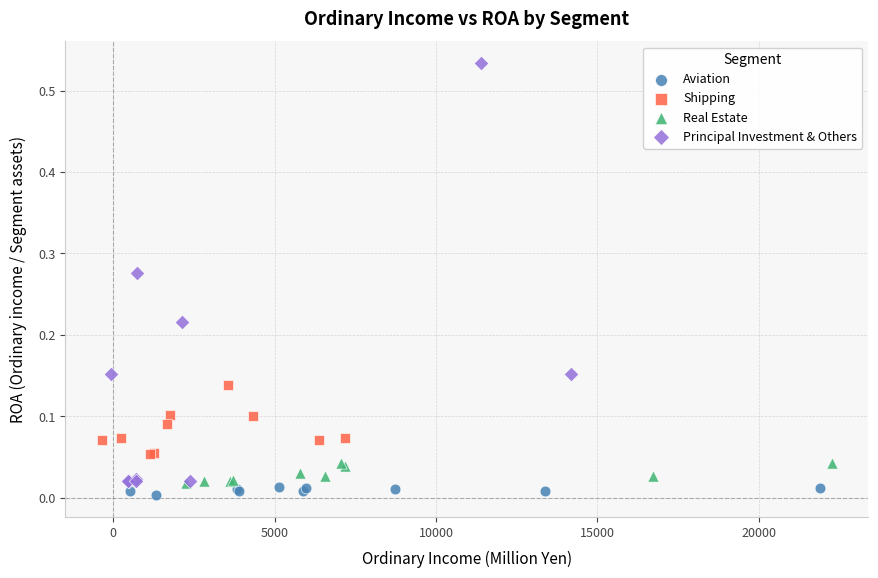

Which series contains the lowest Y value?

Aviation